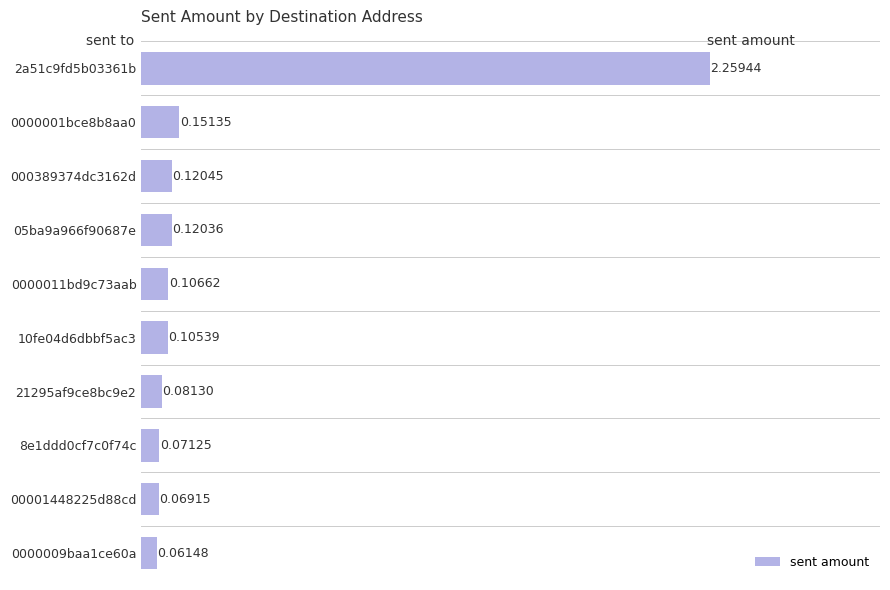

How many distinct data groups are displayed?

1